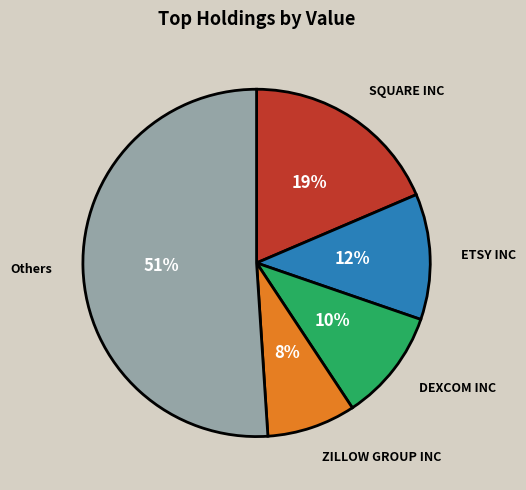

What is the ratio of the value at SQUARE INC to the value at ETSY INC?

1.6